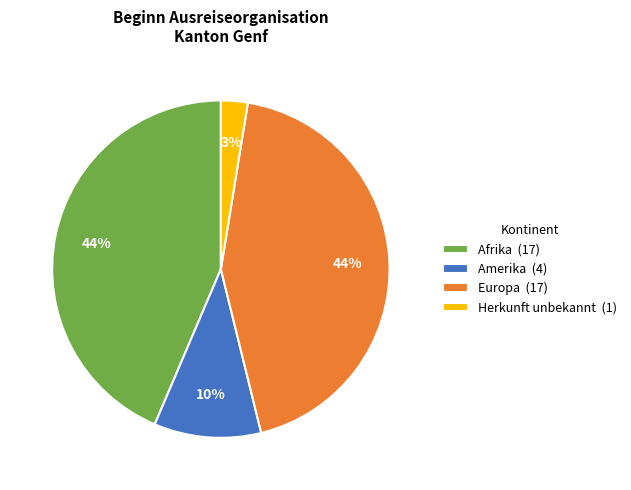

Combined, do Herkunft unbekannt (1) and Europa (17) account for over 50%?

No